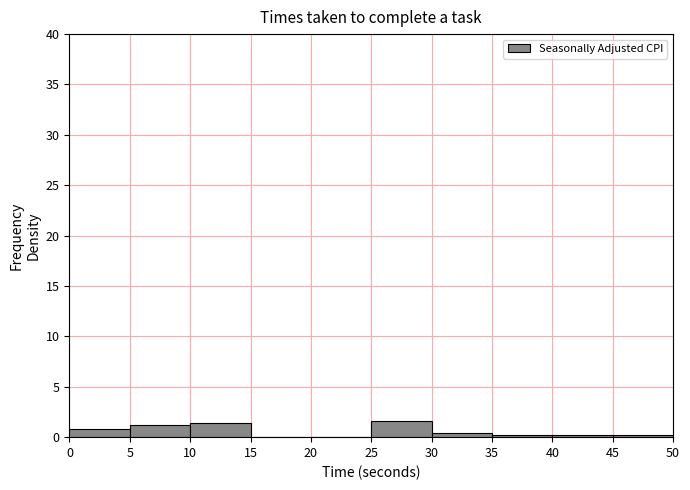

Reading left to right, list every bar in this chart as the range it spans on the x-axis followed by its height. The values are not printed on the chart, so give them approximately, as read against the axis.

0 to 5: 1.0
5 to 10: 1.0
10 to 15: 1.5
15 to 20: 0
20 to 25: 0
25 to 30: 1.5
30 to 35: under 0.5
35 to 40: under 0.5
40 to 45: under 0.5
45 to 50: under 0.5